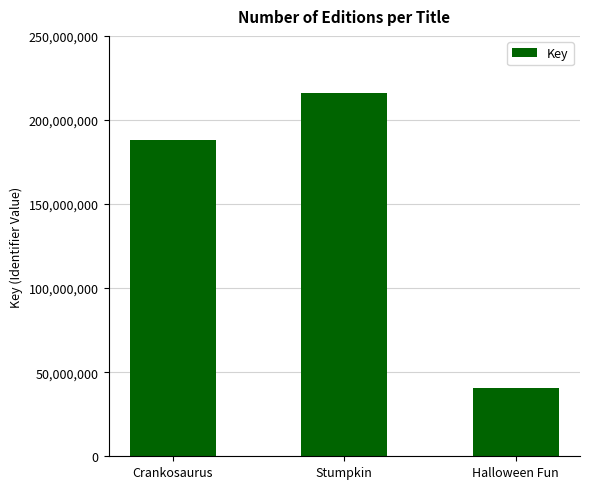

The value at Stumpkin is 216188620. True or false?

True